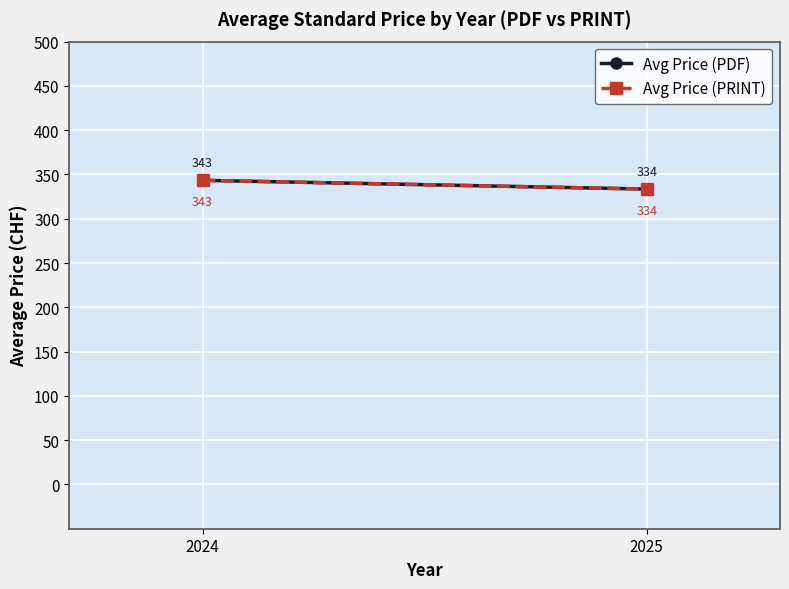

At which label does Avg Price (PDF) first exceed 343?

2024